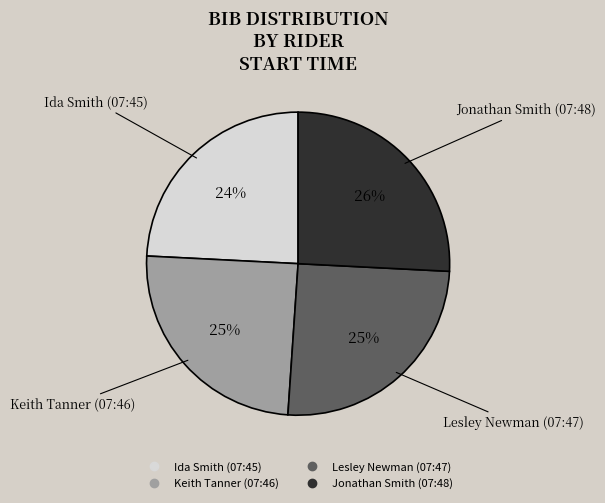

To the nearest percent, what is the difference between the Jonathan Smith (07:48) and Ida Smith (07:45) slice percentages?

2%